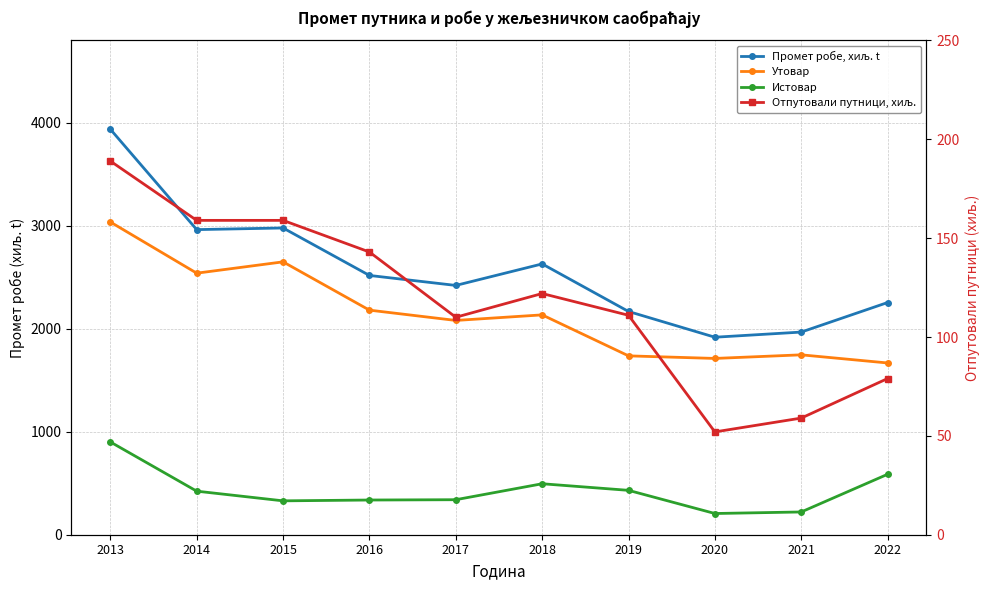

What value does the Отпутовали путници, хиљ. series have at 2020, to the nearest 50?

50